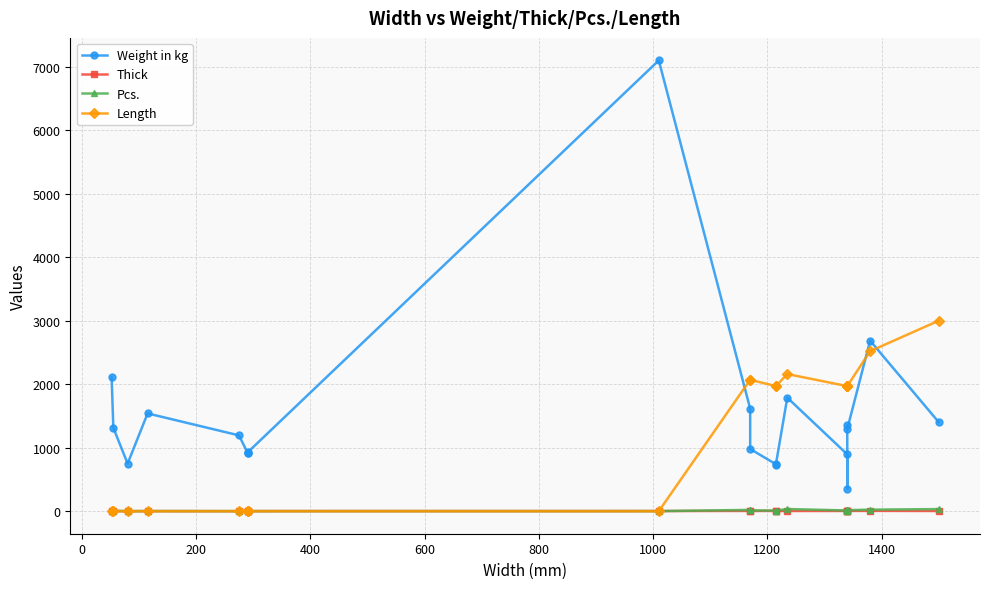

Which series has the widest spread of values?

Weight in kg